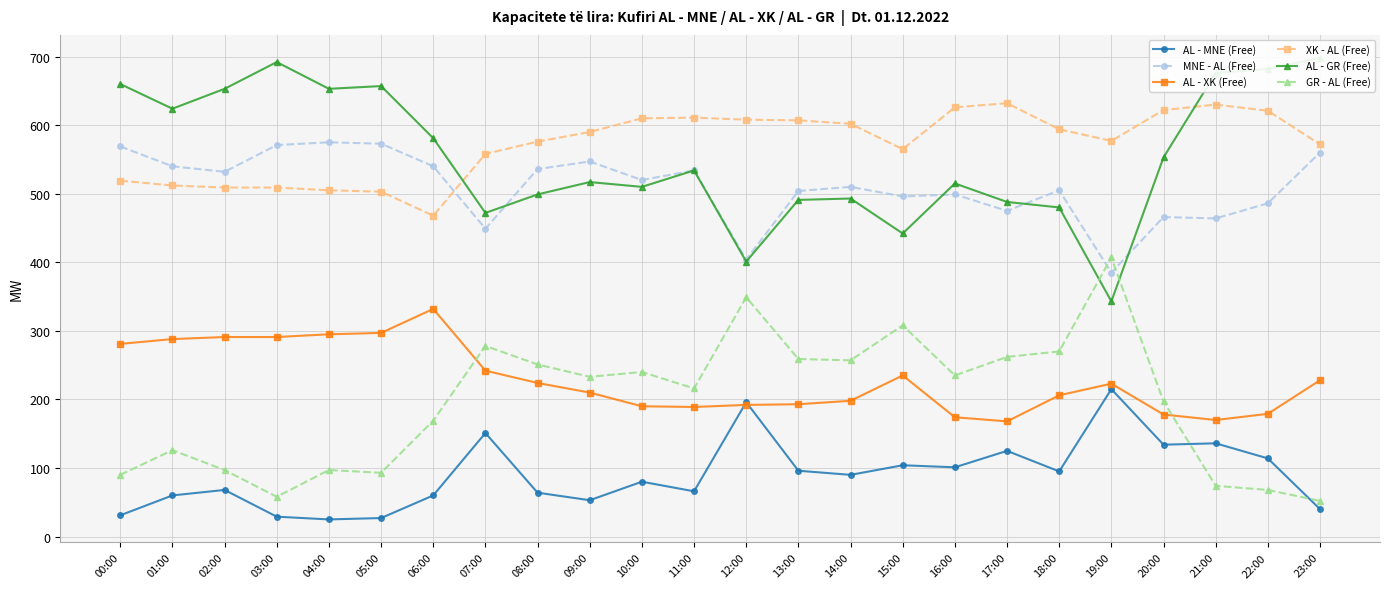

Which has a higher value, 06:00 or 07:00?

07:00